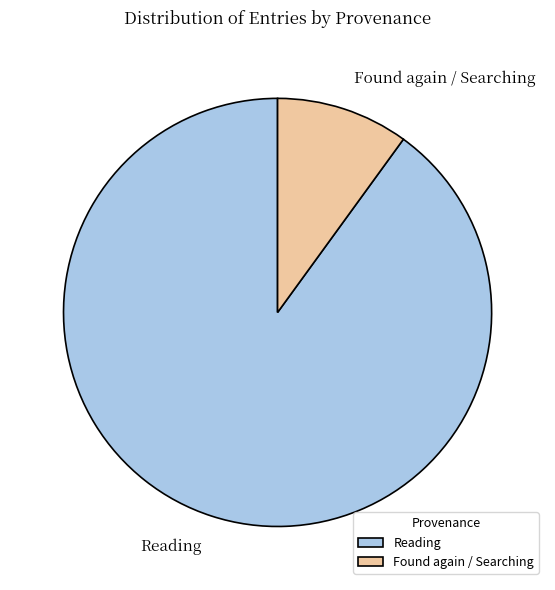

Is it true that Reading is 76% of the pie?

False